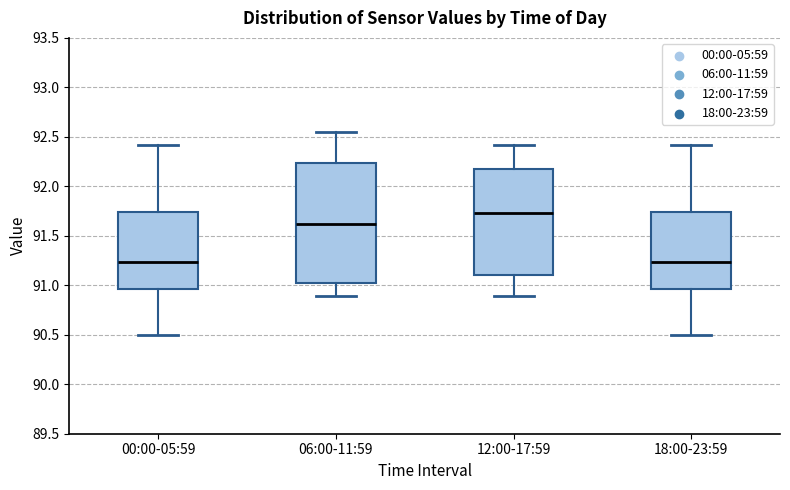

Which box is the tallest, from its lower edge to its upper edge?

06:00-11:59